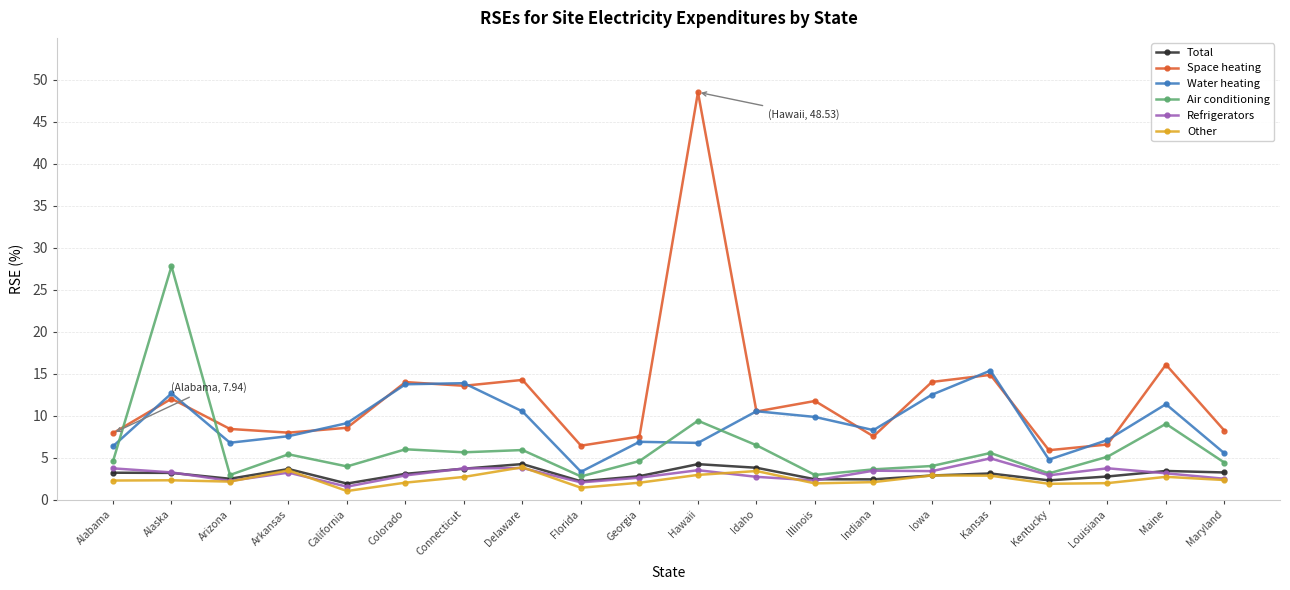

Where do Space heating and Water heating first cross each other?

Alabama and Alaska